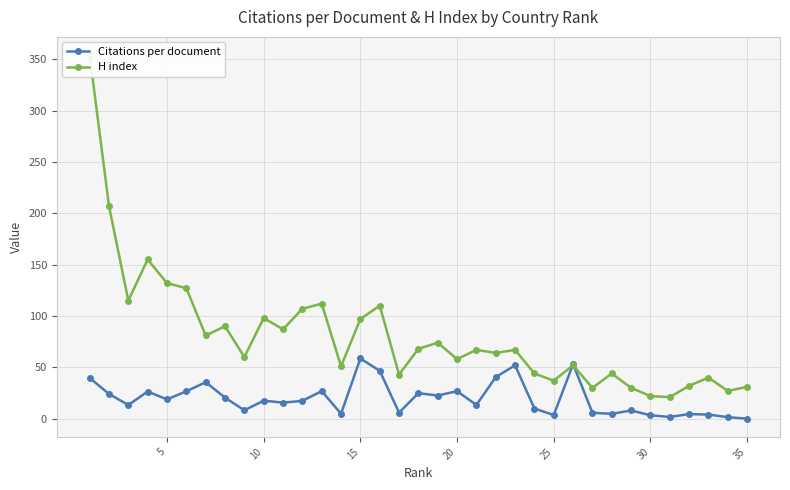

What is the highest value of the Citations per document series?

58.6